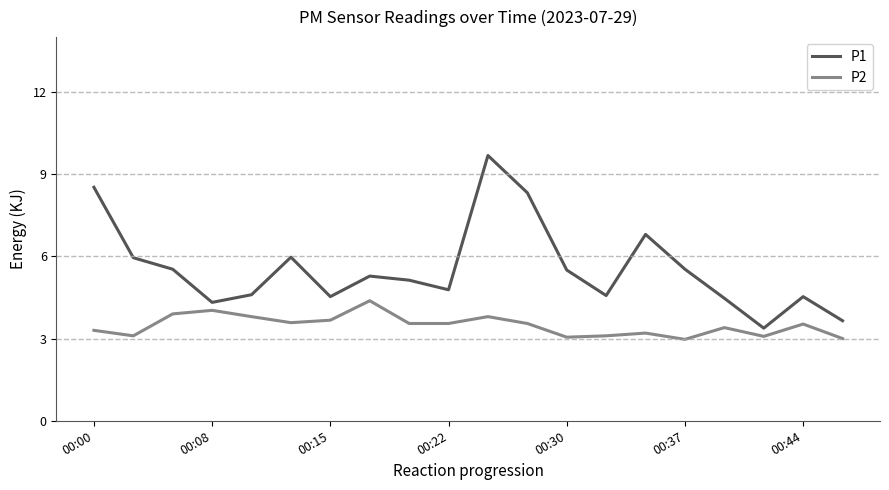

Which series has the widest spread of values?

P1